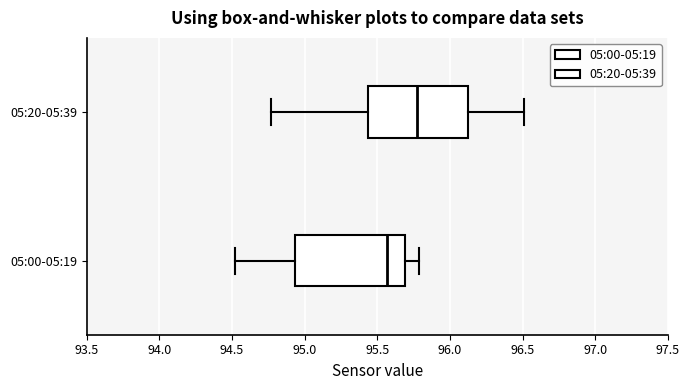

Comparing the boxes themselves (not the whiskers), which one is the widest?

05:00-05:19